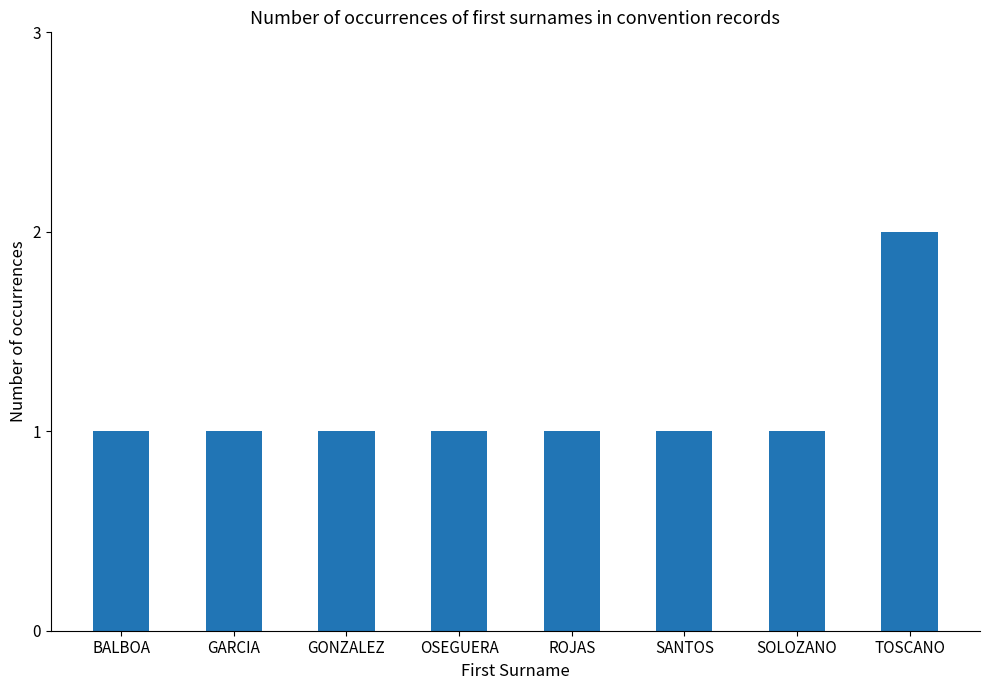

Read the value at GARCIA.

1